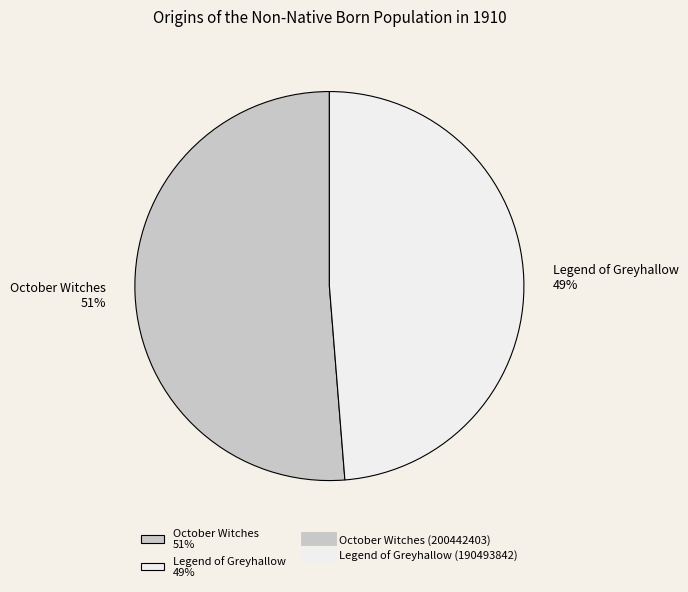

Combined, do Legend of Greyhallow and October Witches account for over 50%?

Yes